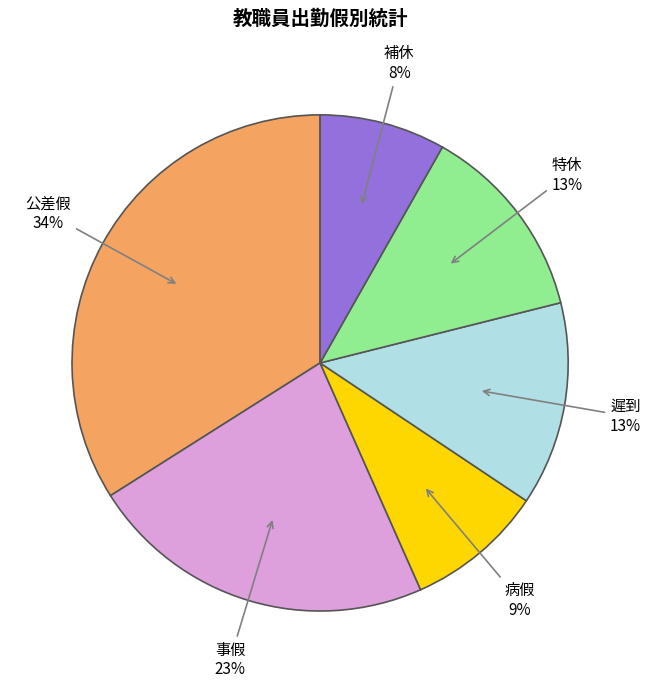

True or false: 公差假 accounts for 28% of the total.

False